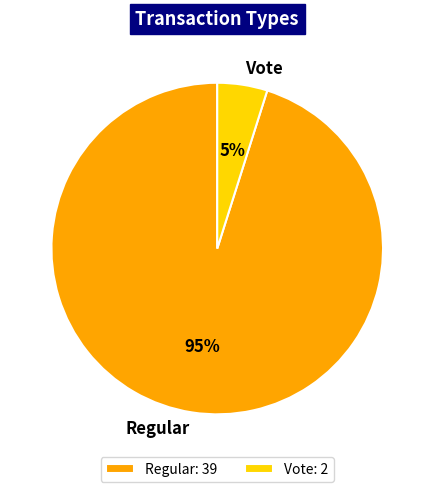

Combined, do Regular and Vote account for over 50%?

Yes